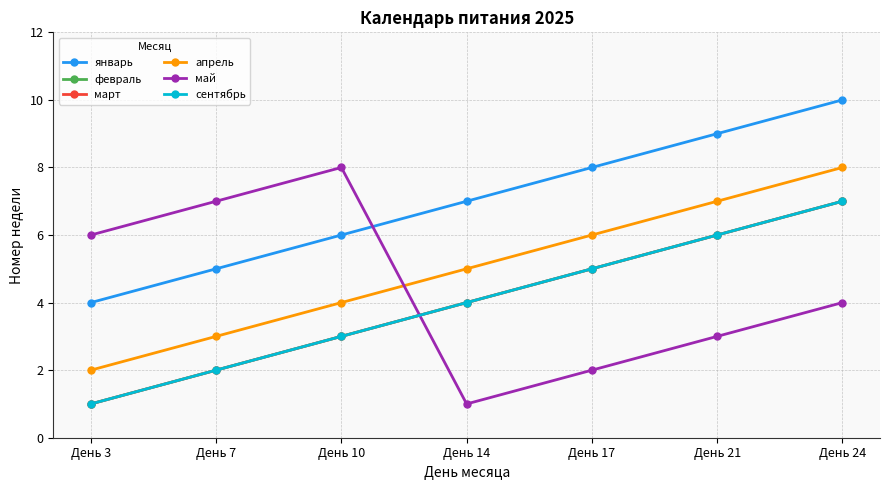

True or false: февраль has a value of 0 at День 3.

False